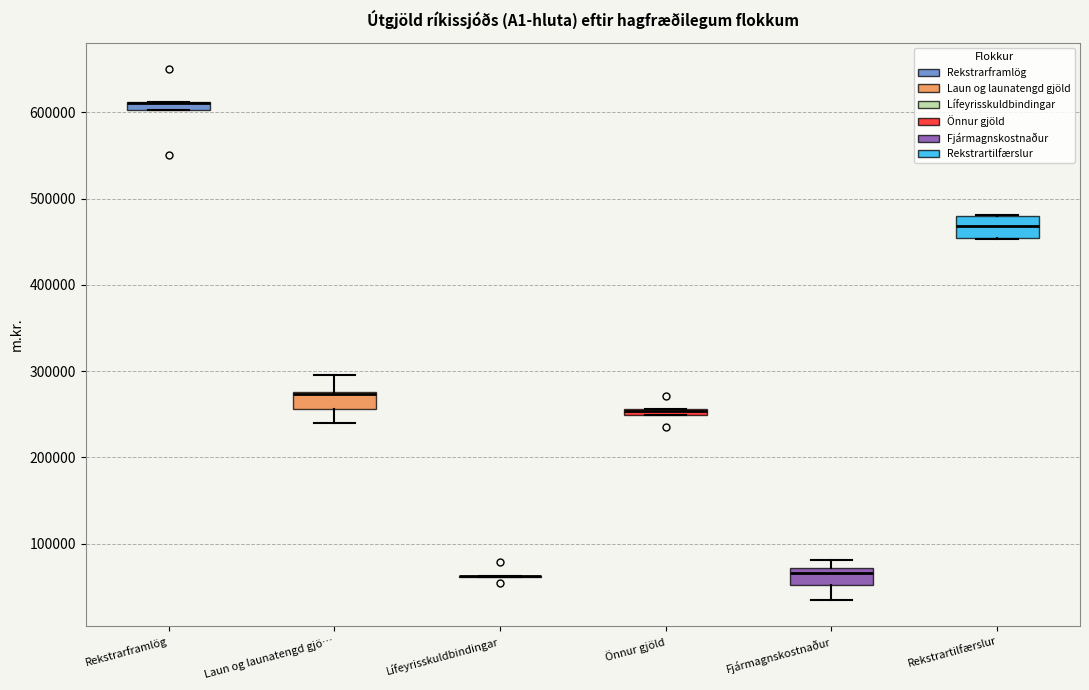

Where is the upper edge of the box for Önnur gjöld on the y-axis? The values are not printed on the chart, so give them approximately, as read against the axis.

260000